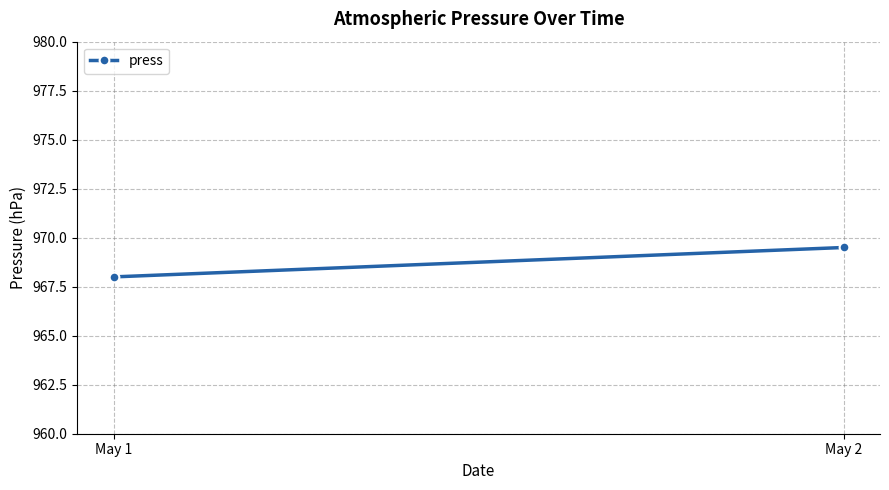

What is the value of the 1st point from the left?

968.0